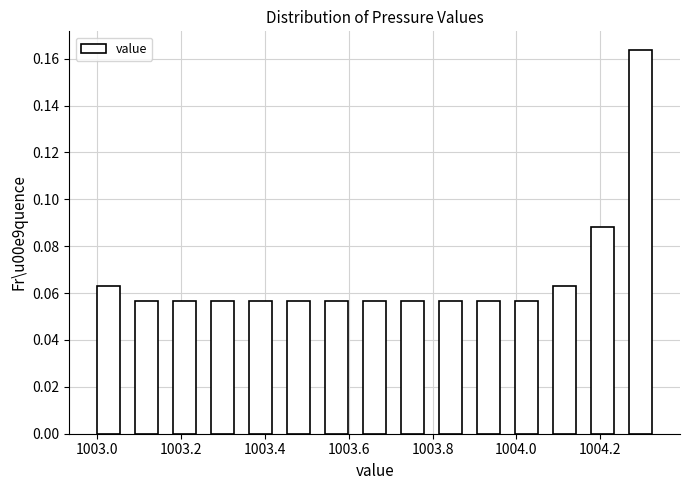

Reading left to right, transcribe this chart: for each bar, give the range it covers on the x-axis and its height. Neither the bar edges nor the heights are printed on the chart, so give them approximately, as read against the axes.

1003.00 to 1003.10: 0.062
1003.10 to 1003.18: 0.056
1003.18 to 1003.28: 0.056
1003.28 to 1003.36: 0.056
1003.36 to 1003.46: 0.056
1003.46 to 1003.54: 0.056
1003.54 to 1003.64: 0.056
1003.64 to 1003.72: 0.056
1003.72 to 1003.82: 0.056
1003.82 to 1003.90: 0.056
1003.90 to 1004.00: 0.056
1004.00 to 1004.08: 0.056
1004.08 to 1004.18: 0.062
1004.18 to 1004.26: 0.088
1004.26 to 1004.36: 0.164